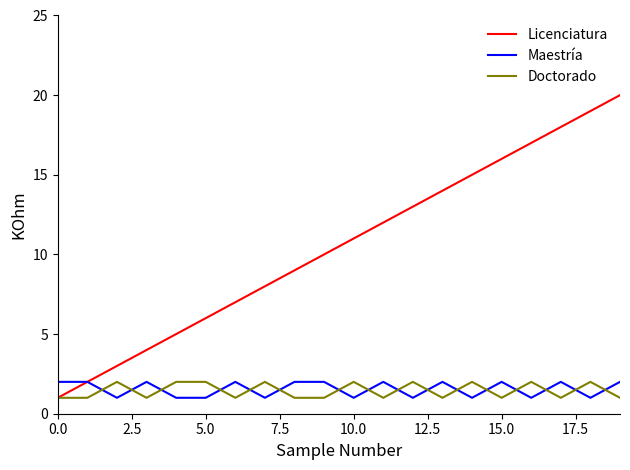

What are all the series names shown in the legend?

Licenciatura, Maestría, Doctorado